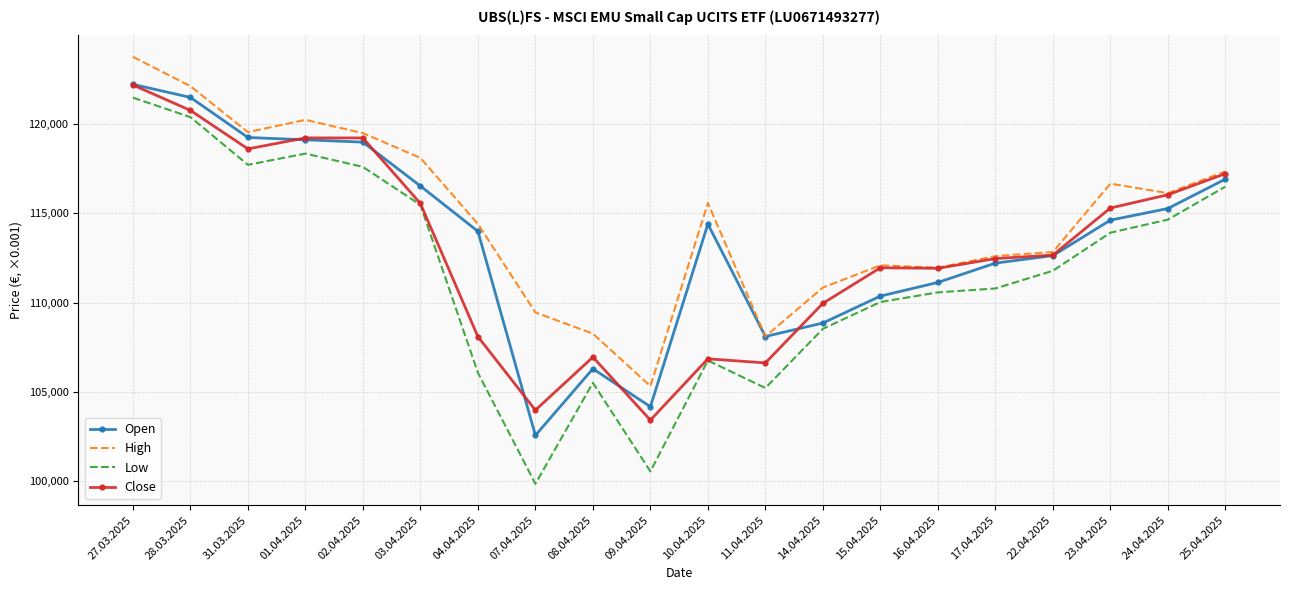

At which category is the sum across all series the highest?

27.03.2025